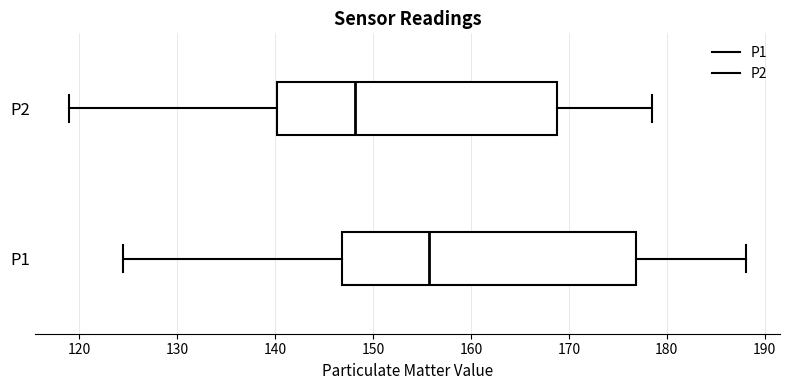

Where does the left whisker of the box for P2 end on the x-axis? The values are not printed on the chart, so give them approximately, as read against the axis.

119